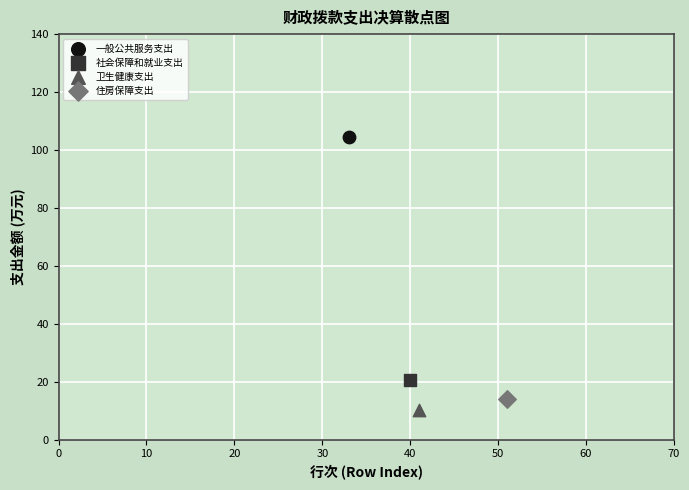

What are all the series names shown in the legend?

一般公共服务支出, 社会保障和就业支出, 卫生健康支出, 住房保障支出